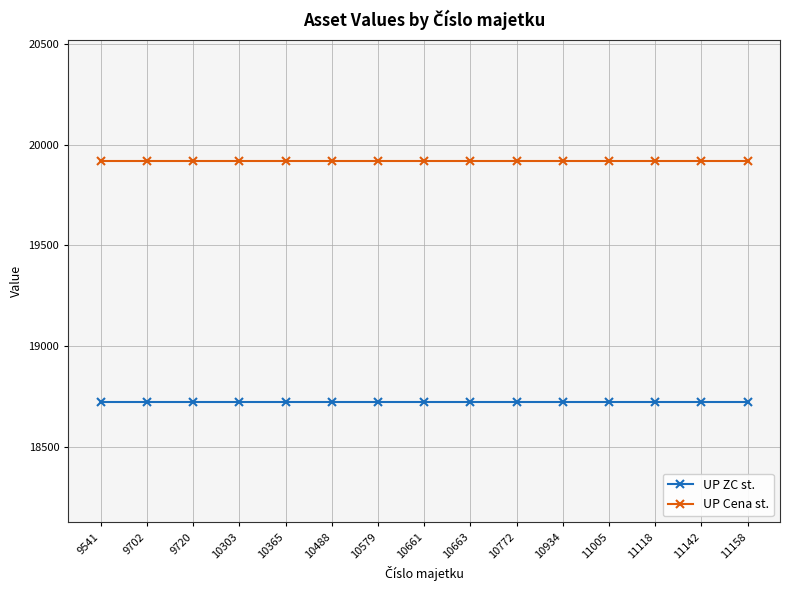

Rank the series by their average value, from lowest to highest.

UP ZC st., UP Cena st.